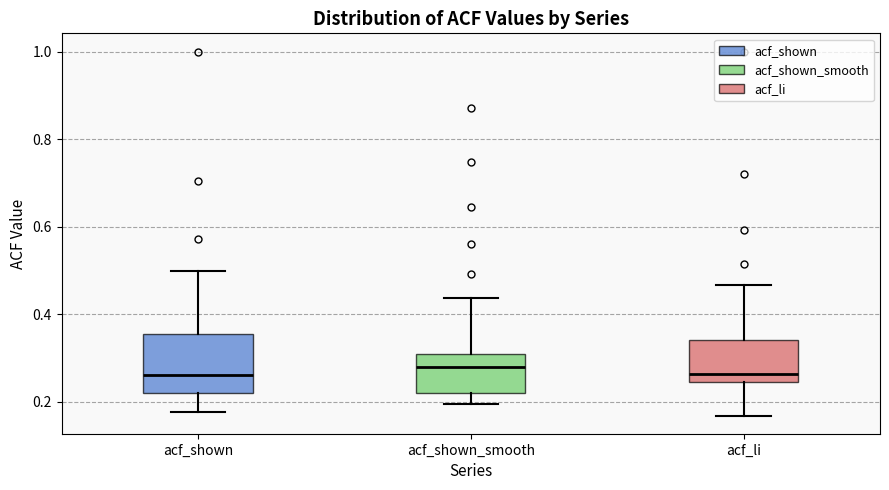

Reading left to right, transcribe this box plot: for each box, give where its median line is, the range the box spans, and where its two whiskers end, as read against the y-axis. The values are not printed on the chart, so give them approximately, as read against the axis.

acf_shown: median 0.26, box 0.22 to 0.36, whiskers 0.18 to 0.50
acf_shown_smooth: median 0.28, box 0.22 to 0.32, whiskers 0.20 to 0.44
acf_li: median 0.26, box 0.24 to 0.34, whiskers 0.16 to 0.46